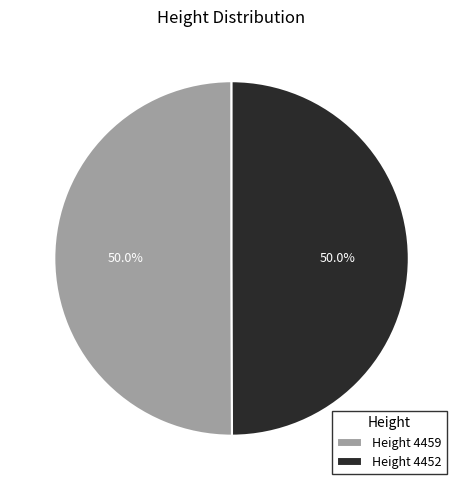

How much of the chart is everything except Height 4452?

50.0%